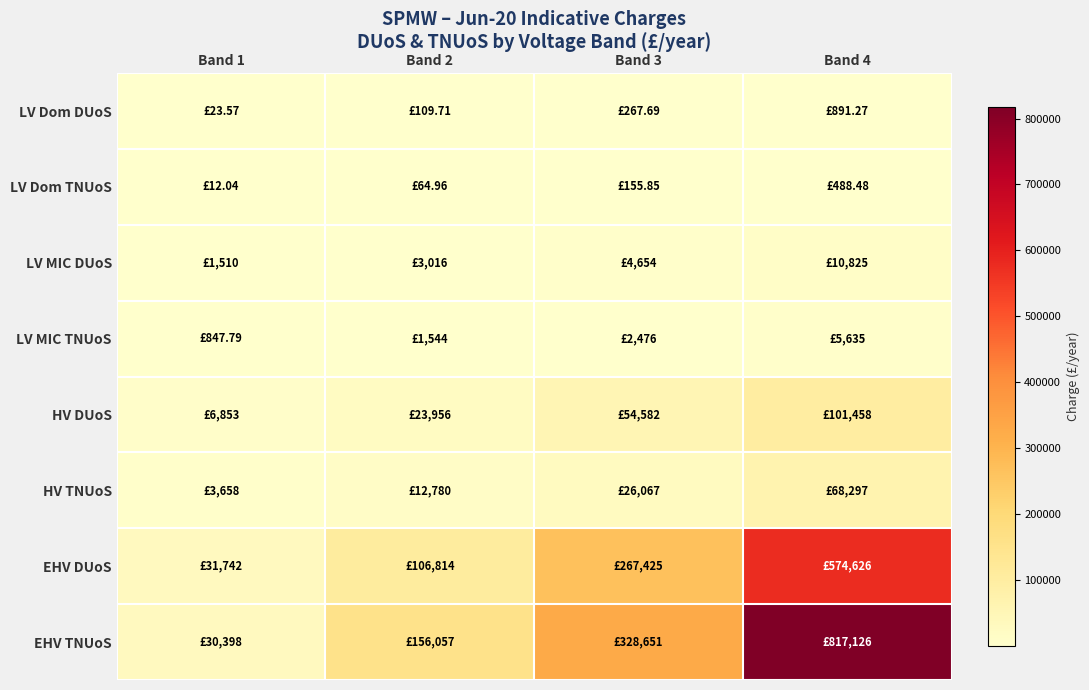

Rank the series at Band 1 from highest to lowest value.

EHV DUoS, EHV TNUoS, HV DUoS, HV TNUoS, LV MIC DUoS, LV MIC TNUoS, LV Dom DUoS, LV Dom TNUoS